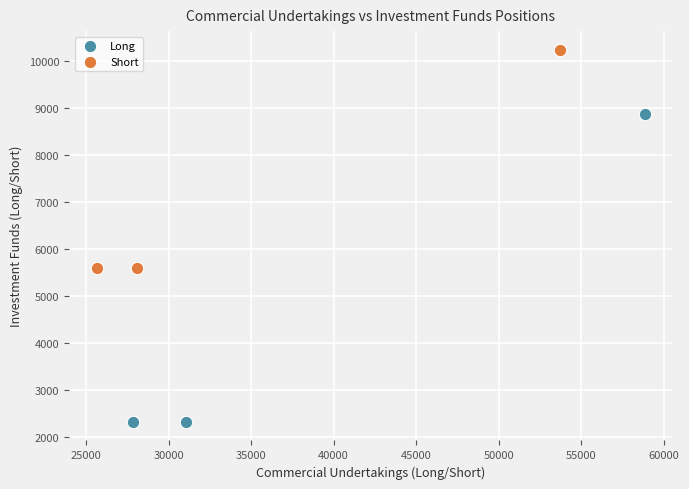

Which series contains the highest Y value?

Short